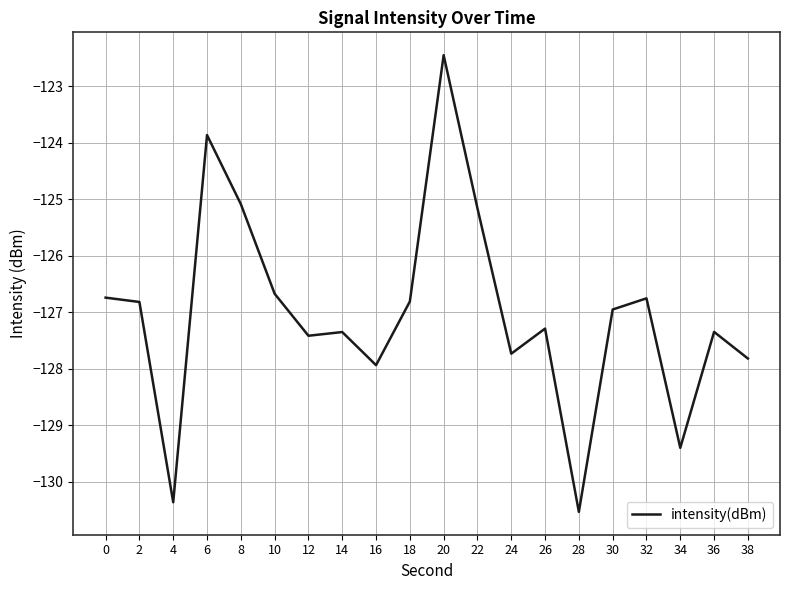

Where is the first local maximum?

6